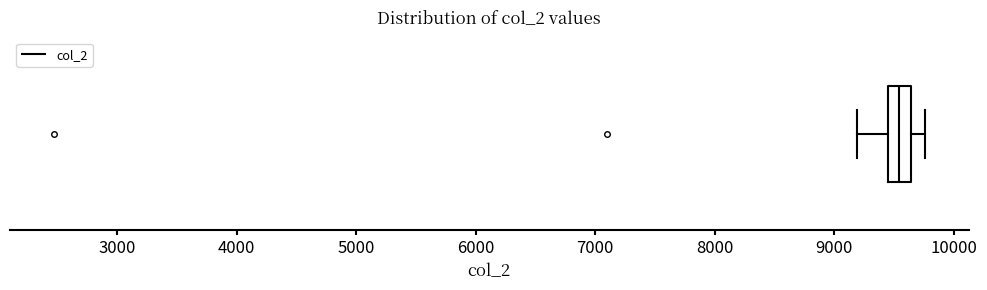

Read this box plot against the x-axis: the position of the median line, the range covered by the box, and the ends of both whiskers. The values are not printed on the chart, so give them approximately, as read against the axis.

median 9500, box 9400 to 9600, whiskers 9200 to 9800